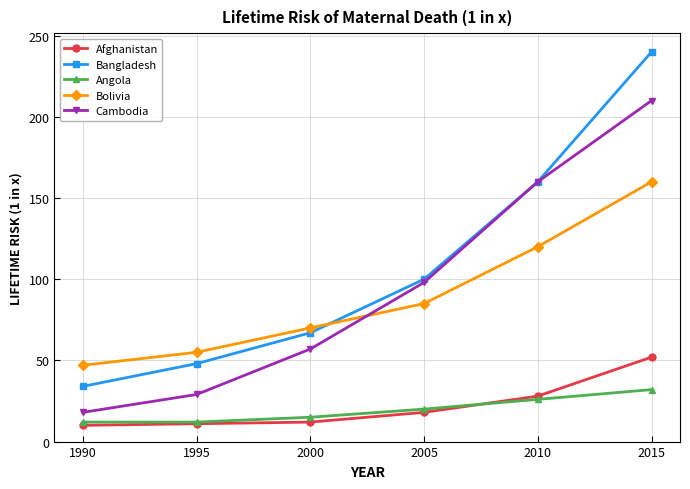

Which series changed the most between 1990 and 2005?

Cambodia